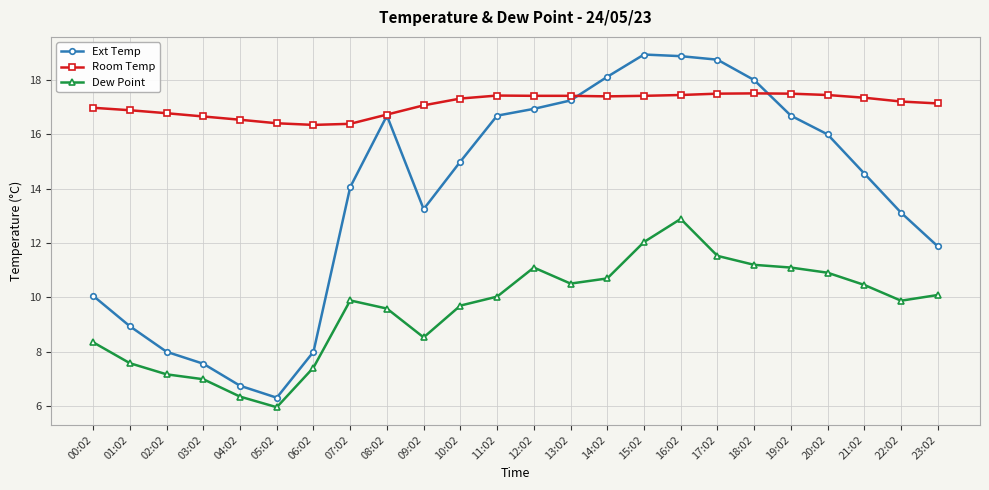

What is the highest value of the Ext Temp series?

18.9